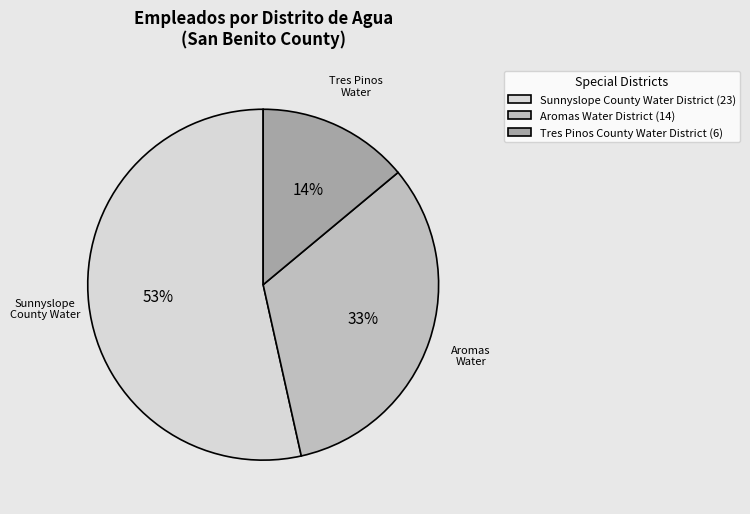

Count the number of slices in the pie.

3